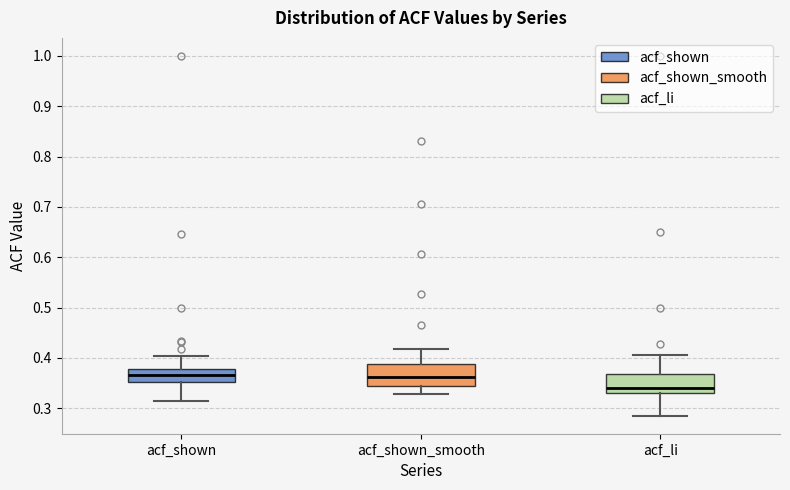

Where is the lower edge of the box for acf_shown_smooth on the y-axis? The values are not printed on the chart, so give them approximately, as read against the axis.

0.34